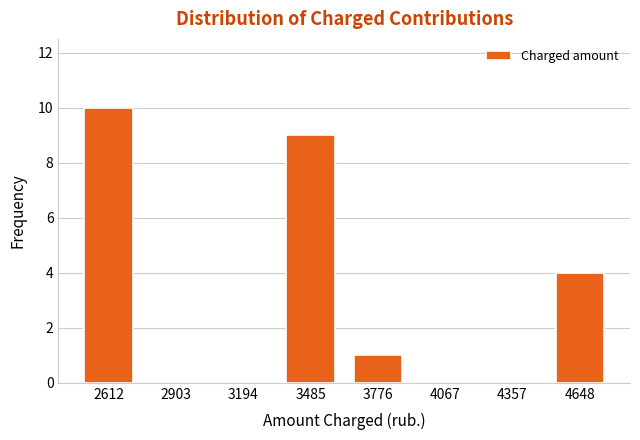

Reading right to left, what are all the values shown in this chart?

4648=4	4357=0	4067=0	3776=1	3485=9	3194=0	2903=0	2612=10